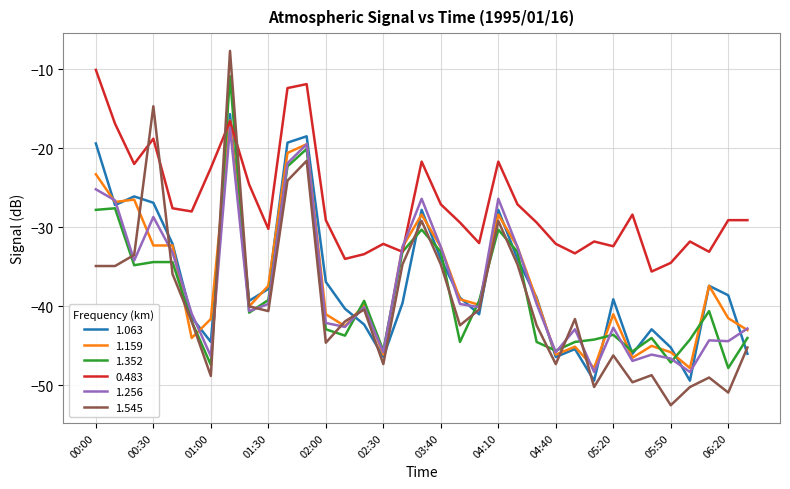

True or false: 1.063 and 1.256 cross at least once.

True